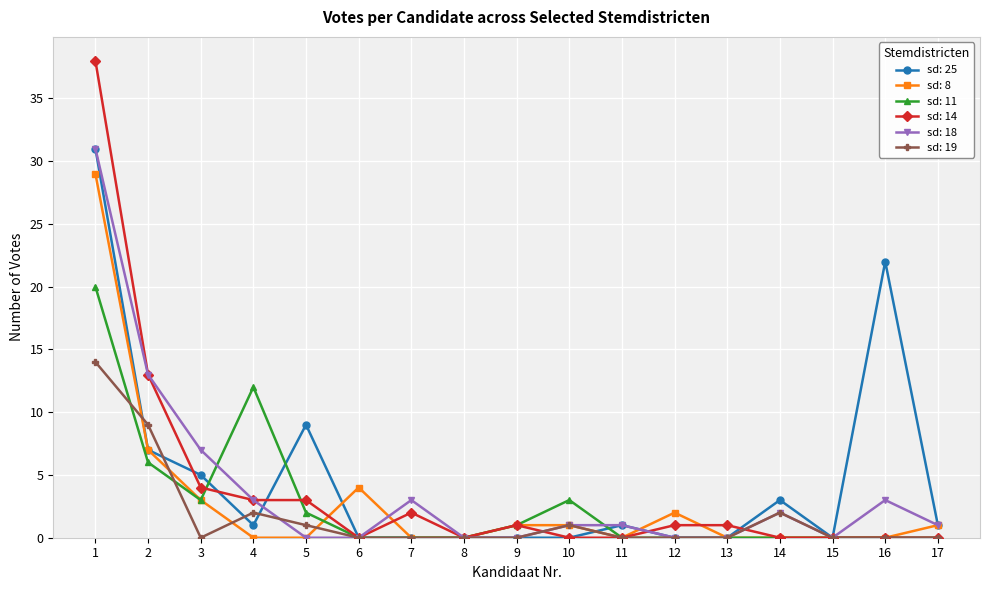

Which series has the largest total across all categories?

sd: 25